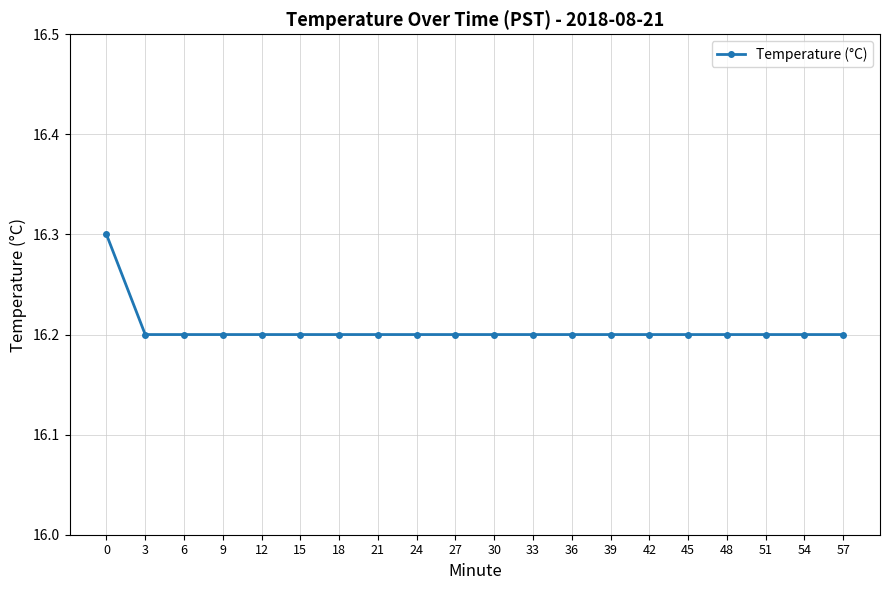

What is the ratio of the value at 15 to the value at 30?

1.0